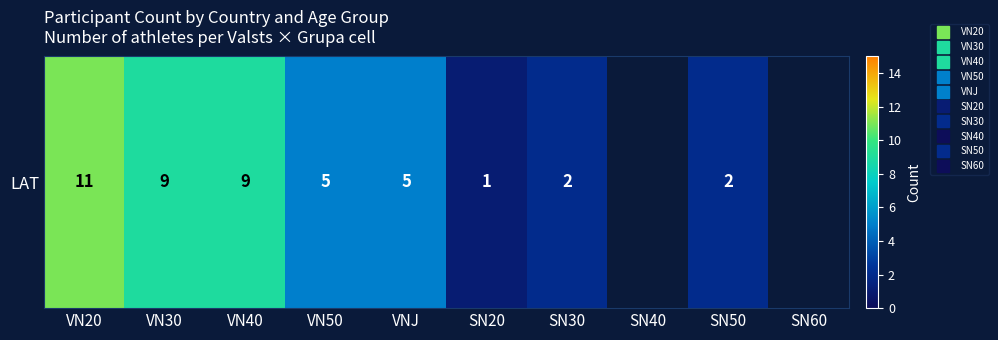

How many data points are above 5?

3